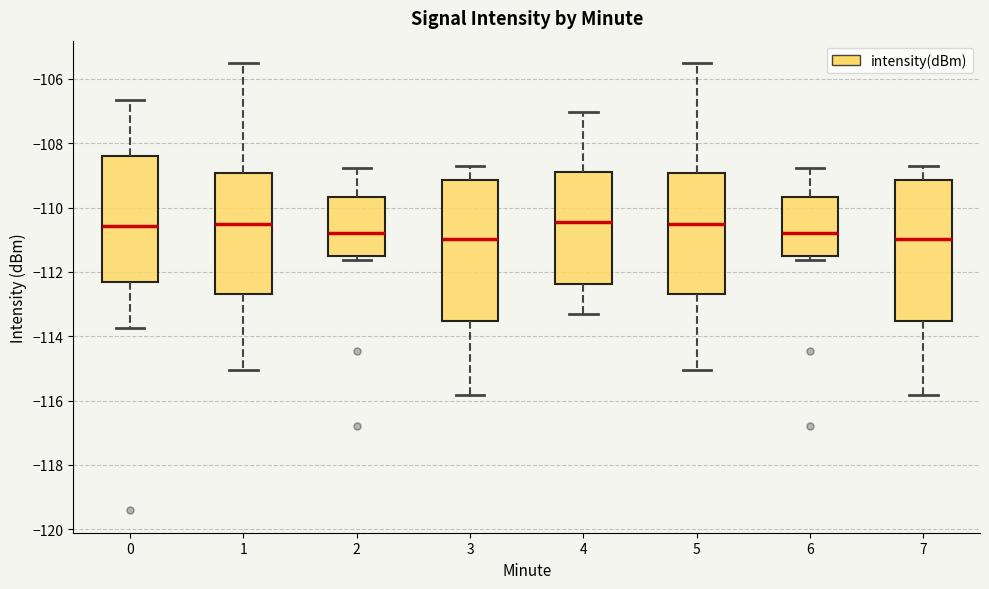

Where does the upper whisker of the box at x = 1 end on the y-axis? The values are not printed on the chart, so give them approximately, as read against the axis.

-105.6